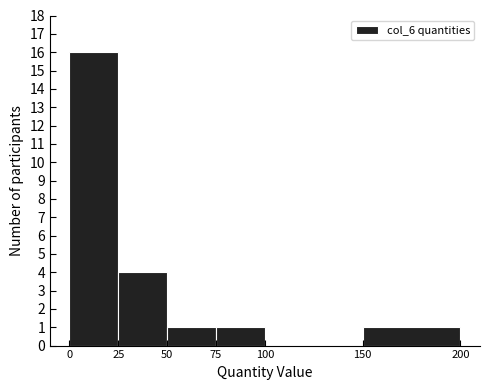

Which range on the x-axis has the tallest bar?

0 to 25